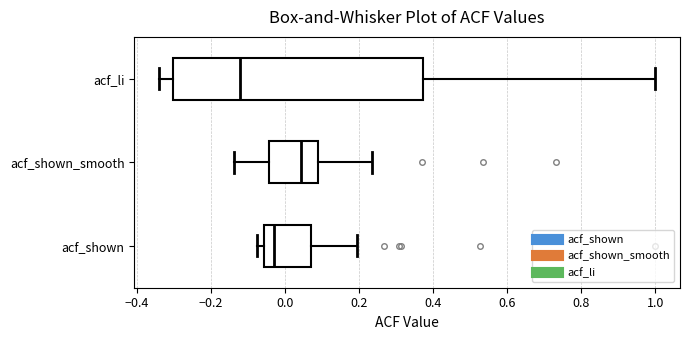

Reading bottom to top, transcribe this box plot: for each box, give where its median line is, the range the box spans, and where its two whiskers end, as read against the x-axis. The values are not printed on the chart, so give them approximately, as read against the axis.

acf_shown: median -0.02, box -0.06 to 0.08, whiskers -0.08 to 0.20
acf_shown_smooth: median 0.04, box -0.04 to 0.08, whiskers -0.14 to 0.24
acf_li: median -0.12, box -0.30 to 0.38, whiskers -0.34 to 1.00